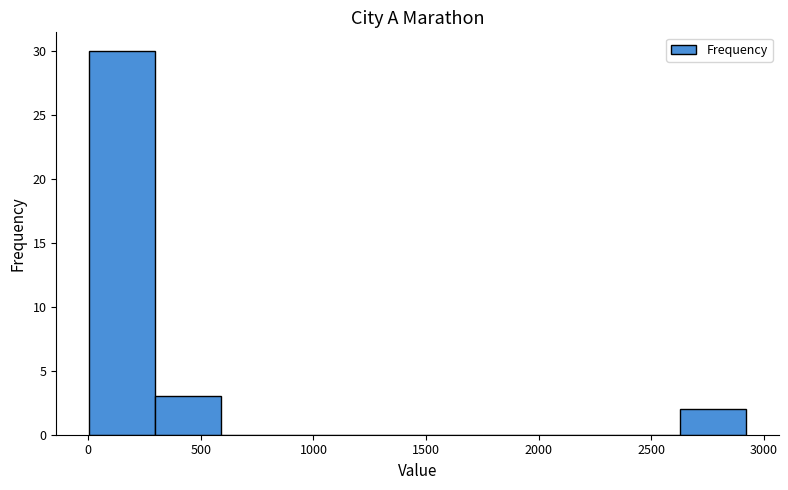

Reading left to right, list every bar in this chart as the range it spans on the x-axis followed by its height. Neither the bar edges nor the heights are printed on the chart, so give them approximately, as read against the axes.

0 to 300: 30
300 to 600: 3
600 to 900: 0
900 to 1150: 0
1150 to 1450: 0
1450 to 1750: 0
1750 to 2050: 0
2050 to 2350: 0
2350 to 2650: 0
2650 to 2900: 2